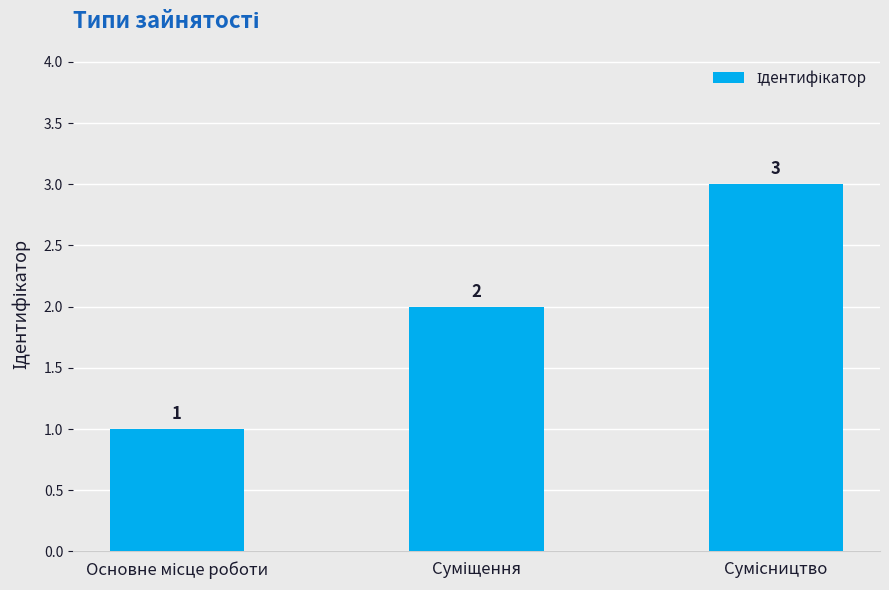

What is the value of the 2nd bar from the left?

2